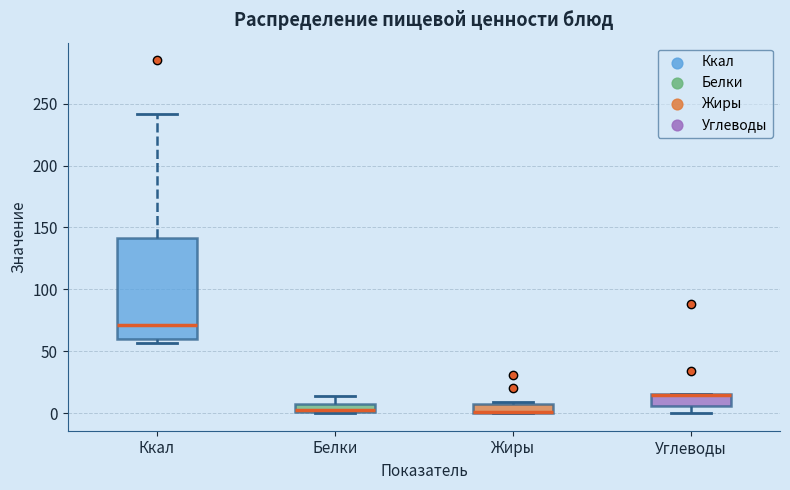

Comparing the boxes themselves (not the whiskers), which one is the tallest?

Ккал